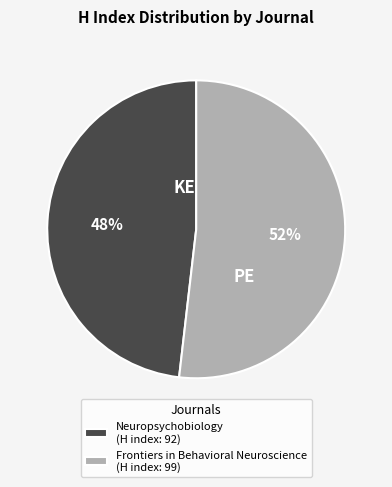

Is there any slice that represents more than half of the pie?

Yes